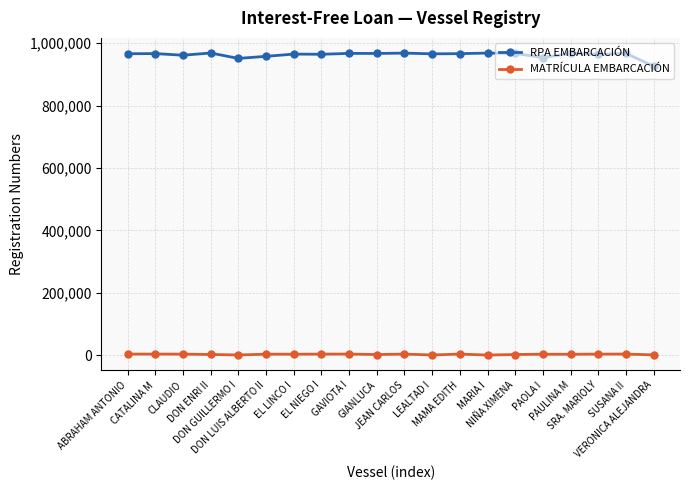

Is the value of MATRÍCULA EMBARCACIÓN at GIANLUCA greater than the value of RPA EMBARCACIÓN at DON LUIS ALBERTO II?

No